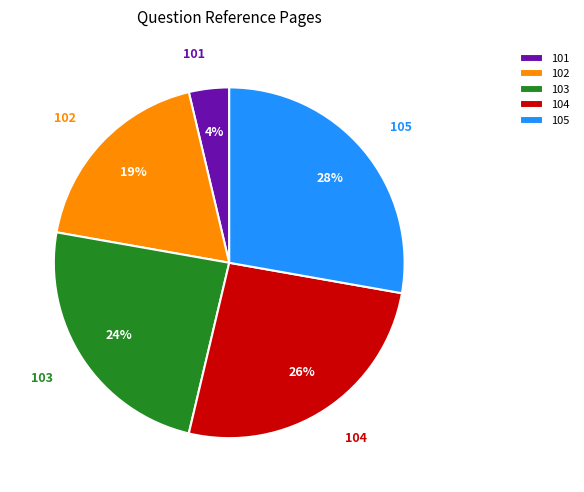

The 103 slice represents 24% of the pie. True or false?

True